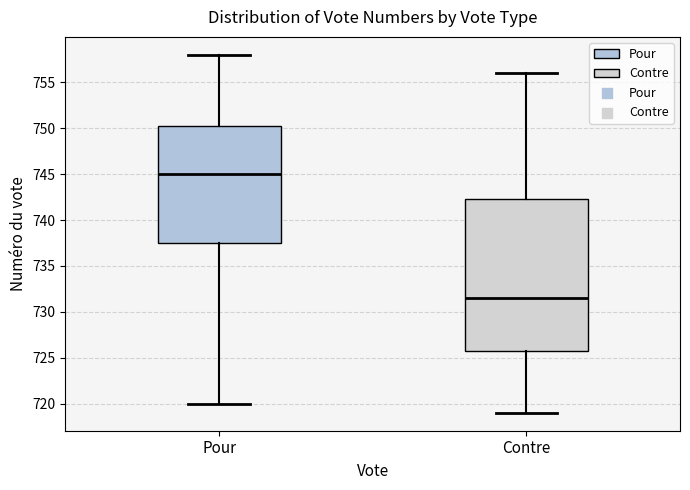

Reading left to right, read every box against the y-axis: the position of its median line, the range the box covers, and the ends of its whiskers. The values are not printed on the chart, so give them approximately, as read against the axis.

Pour: median 745.0, box 737.5 to 750.5, whiskers 720.0 to 758.0
Contre: median 731.5, box 726.0 to 742.5, whiskers 719.0 to 756.0